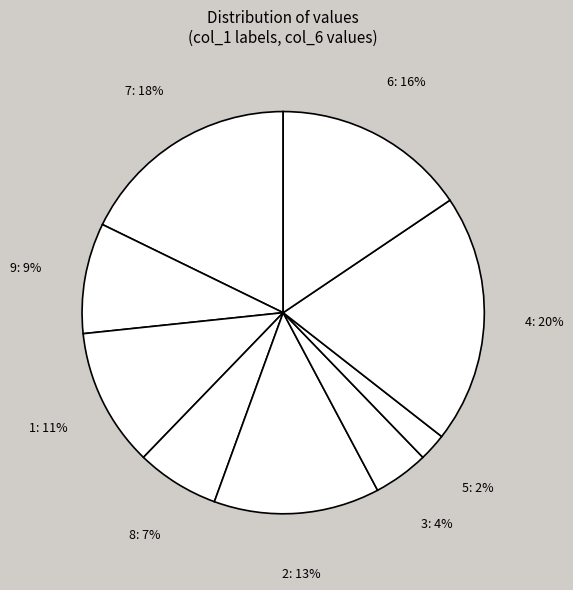

Do 2 and 5 together represent more than half of the pie?

No